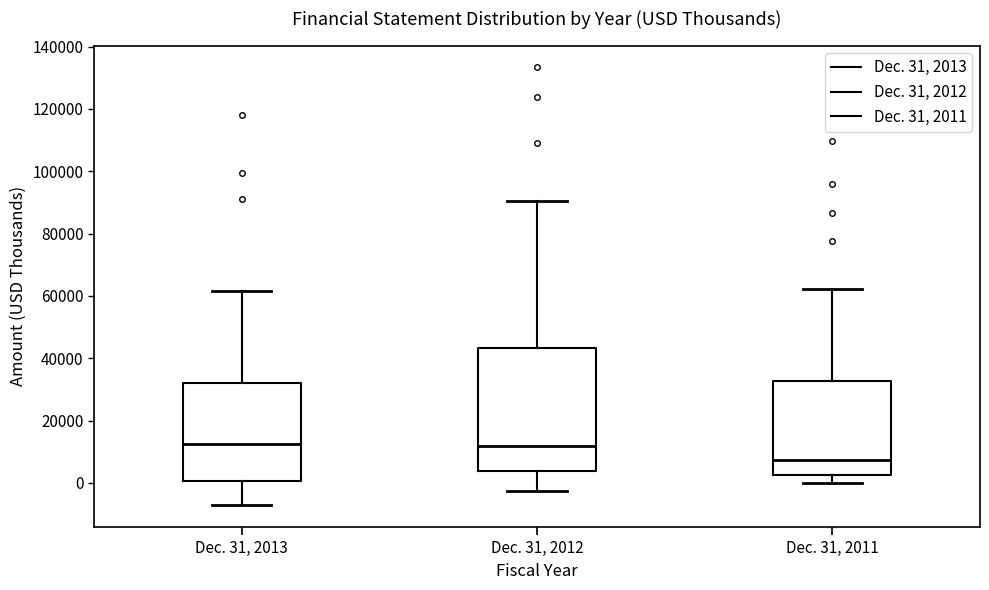

Which box is the tallest, from its lower edge to its upper edge?

Dec. 31, 2012